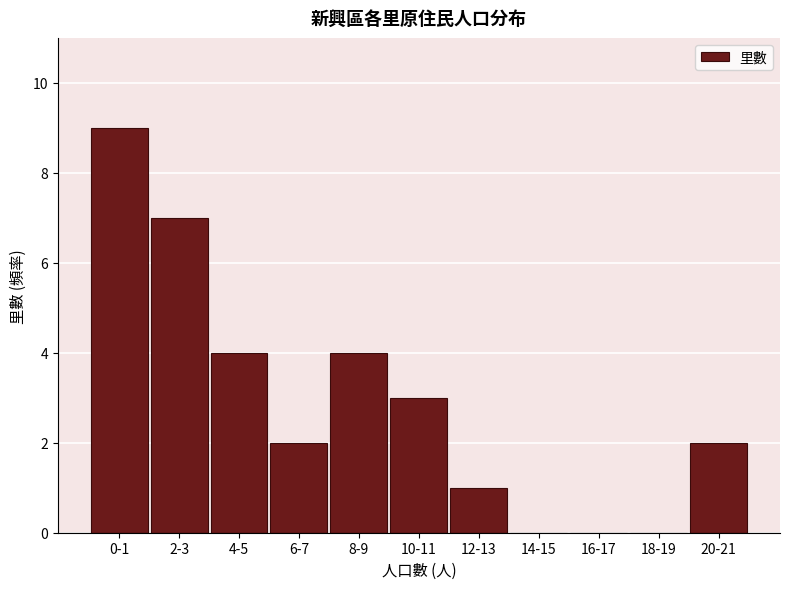

Reading left to right, transcribe all the data shown in this chart.

0-1=9	2-3=7	4-5=4	6-7=2	8-9=4	10-11=3	12-13=1	14-15=0	16-17=0	18-19=0	20-21=2